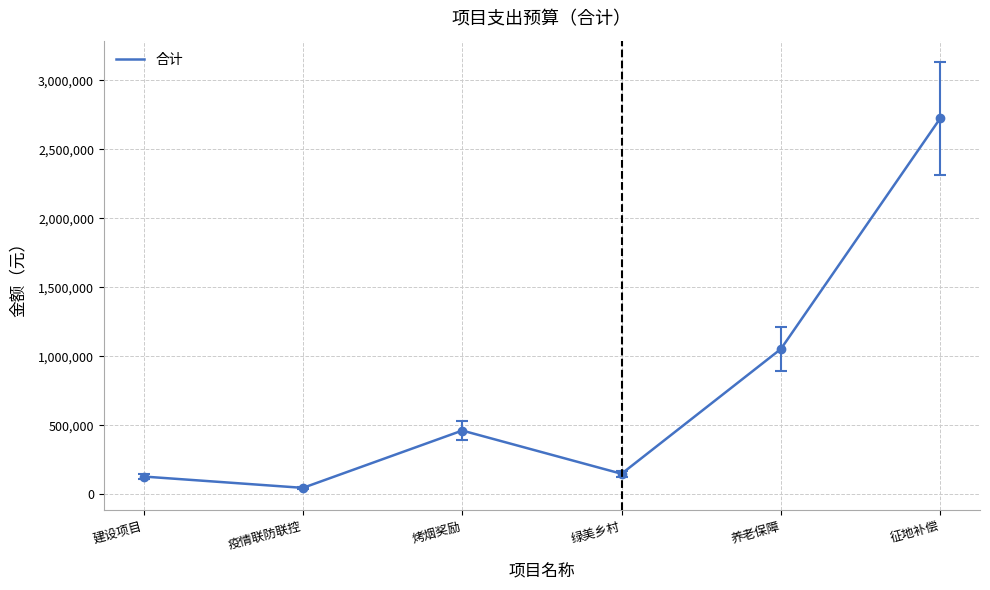

Reading left to right, list all the values displayed in this chart.

130000.0	48000.0	463000.0	150000.0	1053495.0	2723187.5